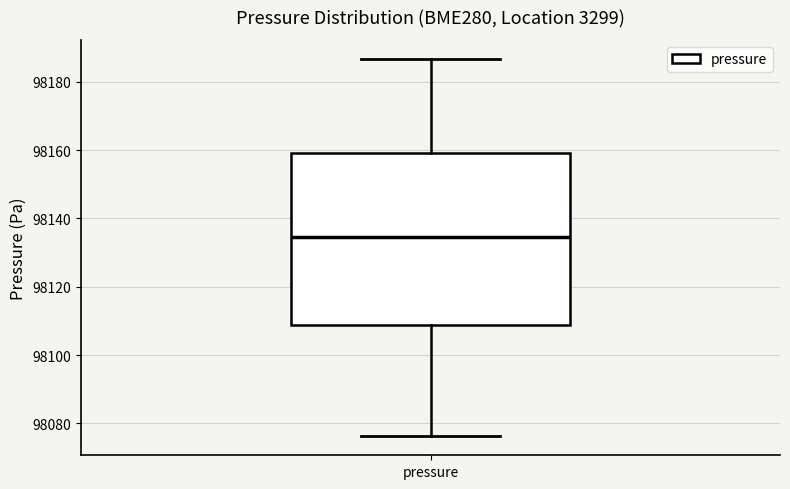

Where does the upper whisker of the box for pressure end on the y-axis? The values are not printed on the chart, so give them approximately, as read against the axis.

98186